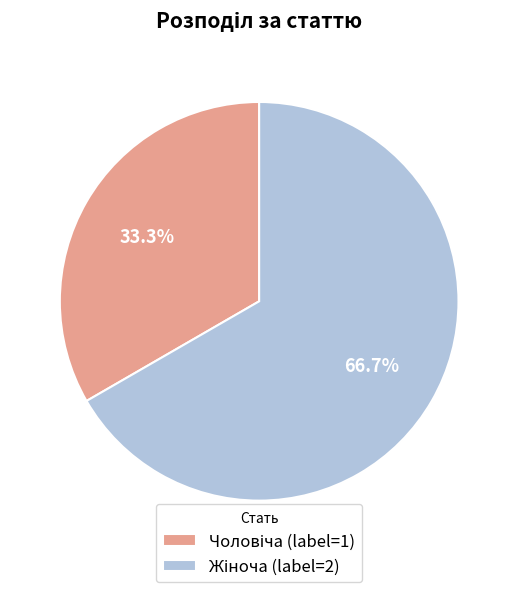

Is there any slice that represents more than half of the pie?

Yes